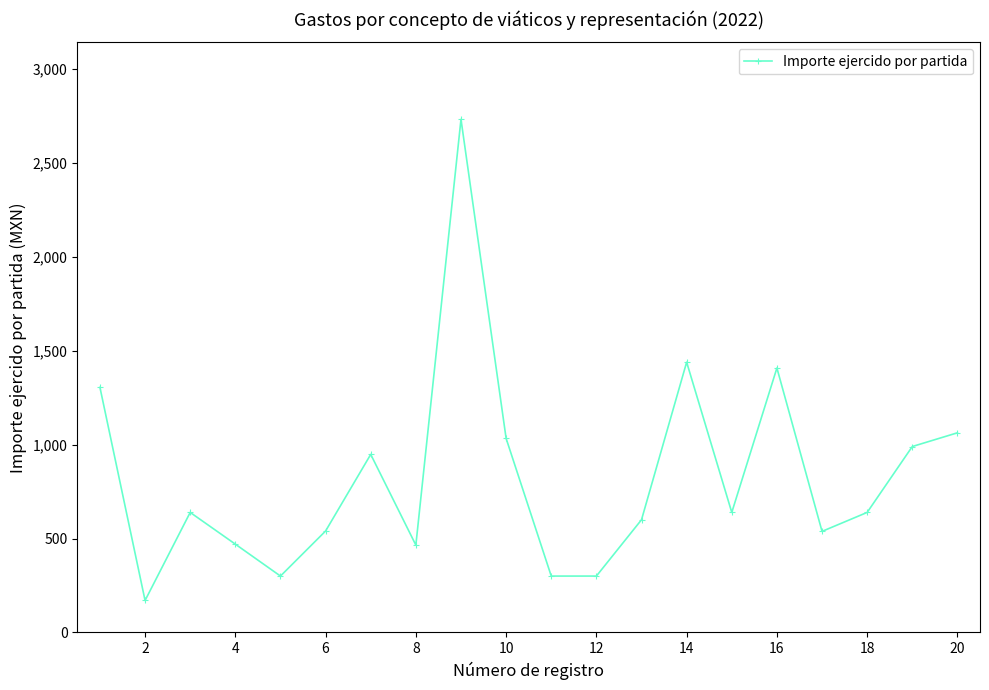

What is the smallest value displayed?

170.0